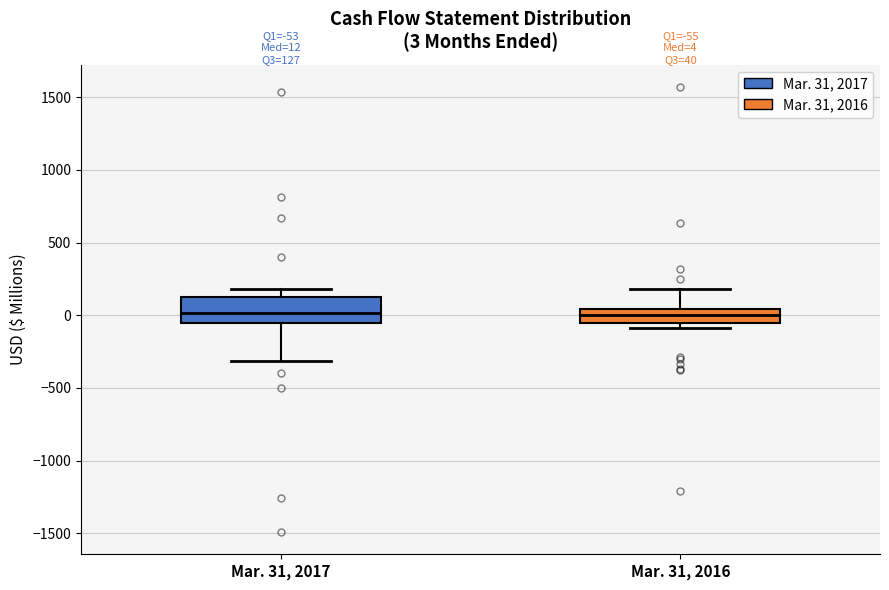

Comparing the boxes themselves (not the whiskers), which one is the tallest?

Mar. 31, 2017